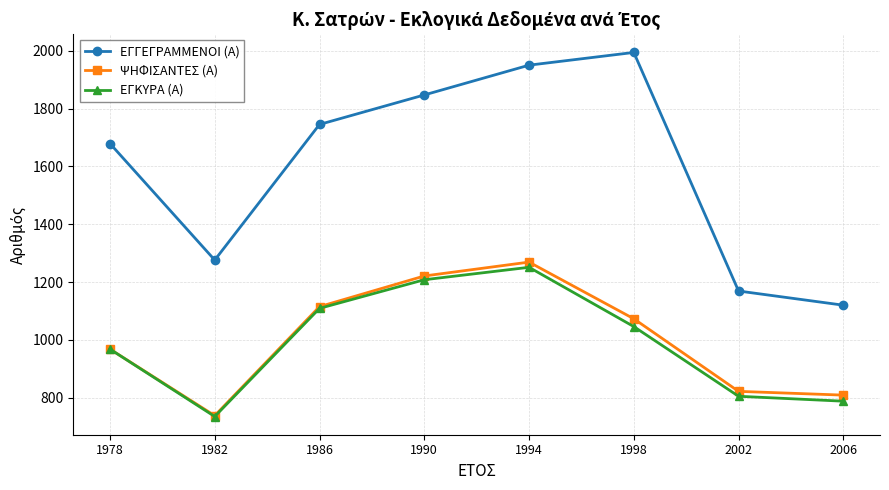

What are all the series names shown in the legend?

ΕΓΓΕΓΡΑΜΜΕΝΟΙ (Α), ΨΗΦΙΣΑΝΤΕΣ (Α), ΕΓΚΥΡΑ (Α)